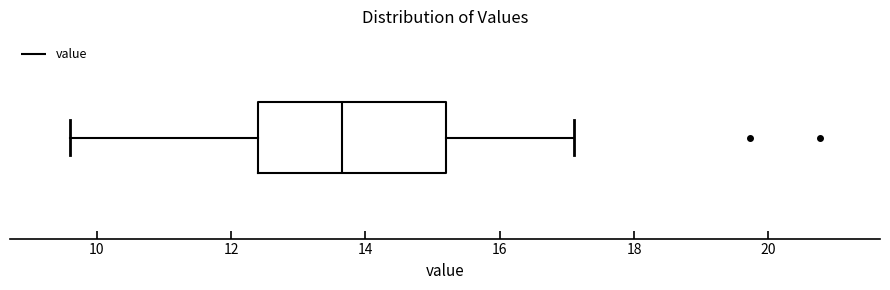

Where does the left whisker of the box end on the x-axis? The values are not printed on the chart, so give them approximately, as read against the axis.

9.6